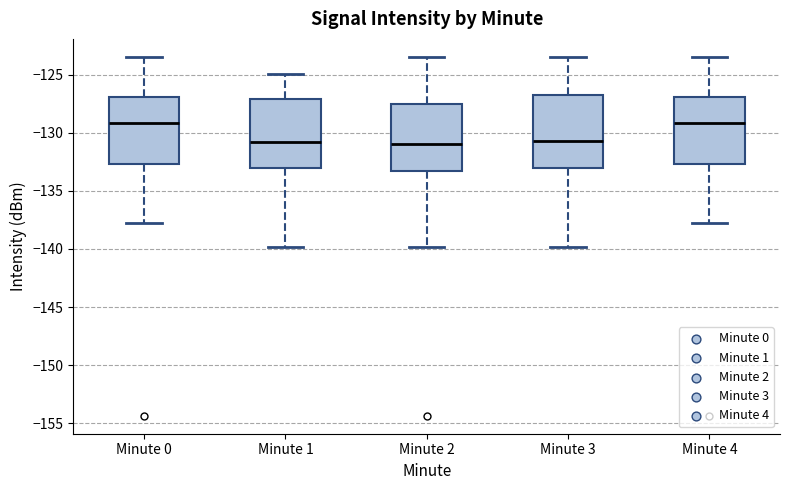

Where does the upper whisker of the box for Minute 2 end on the y-axis? The values are not printed on the chart, so give them approximately, as read against the axis.

-123.5